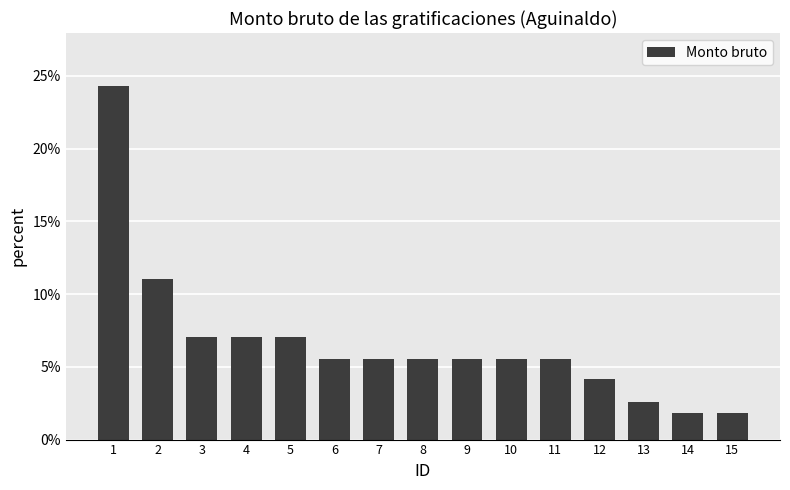

Read the value at 2.

11.0